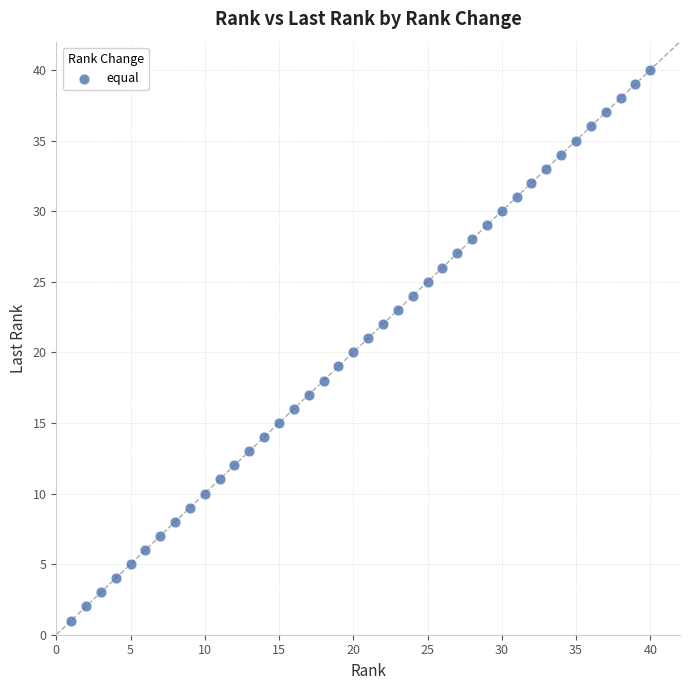

What is the range of Y values (max minus min)?

39